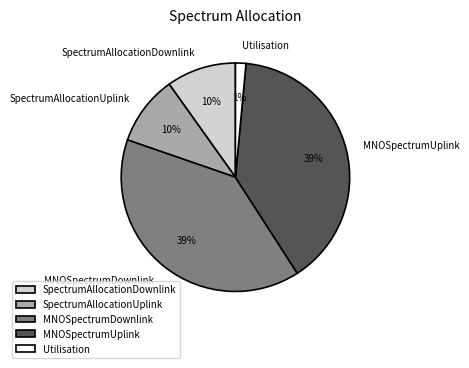

Is it true that SpectrumAllocationDownlink is 10% of the pie?

True